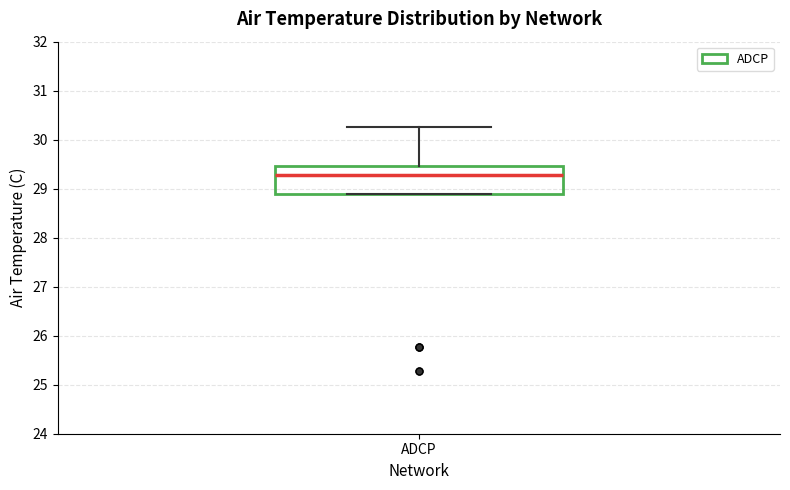

Read this box plot against the y-axis: the position of the median line, the range covered by the box, and the ends of both whiskers. The values are not printed on the chart, so give them approximately, as read against the axis.

median 29.3, box 28.9 to 29.5, whiskers 28.9 to 30.3